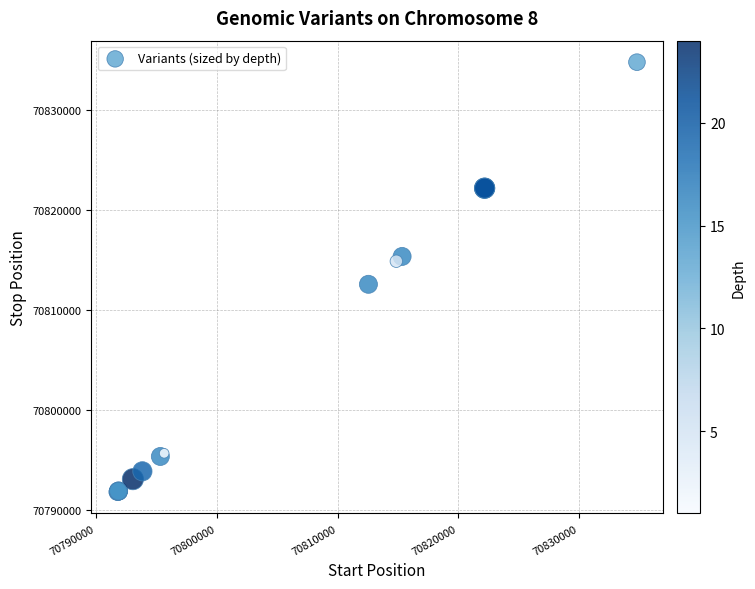

What Y value in the scatter plot is closest to 70813274?

70812551